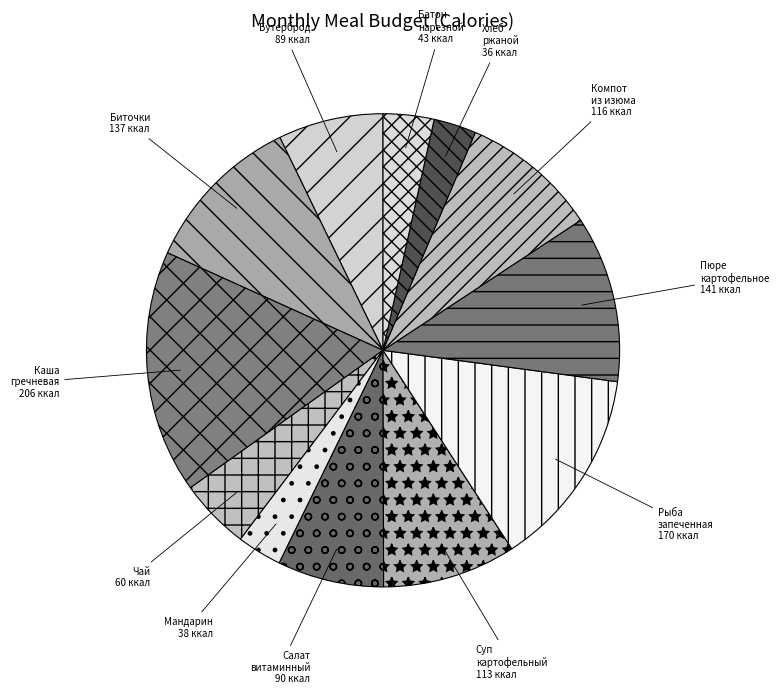

The Мандарин 38 ккал slice represents 3% of the pie. True or false?

True